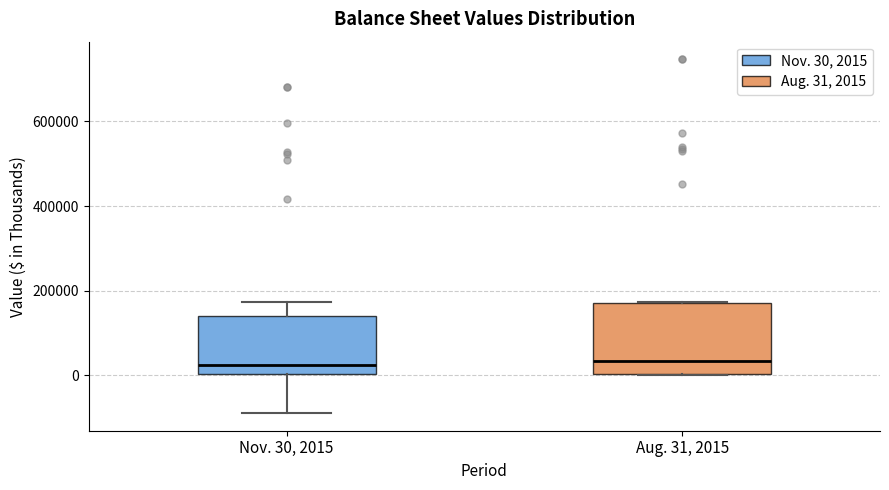

Where is the lower edge of the box for Aug. 31, 2015 on the y-axis? The values are not printed on the chart, so give them approximately, as read against the axis.

0